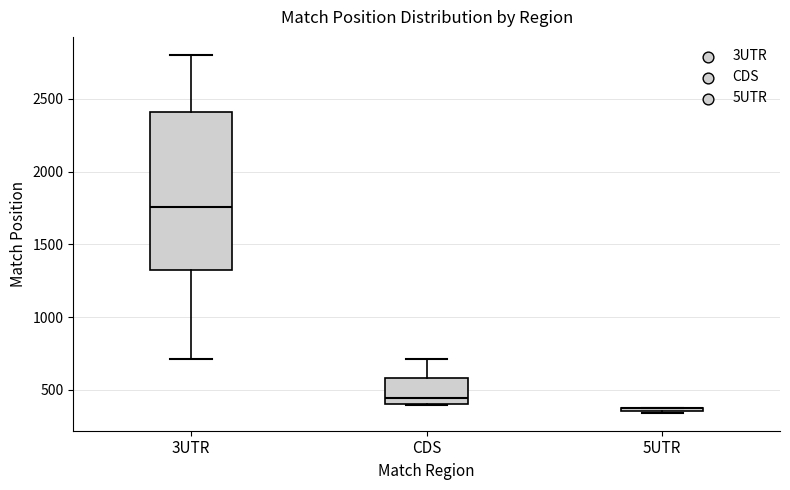

Comparing the boxes themselves (not the whiskers), which one is the tallest?

3UTR